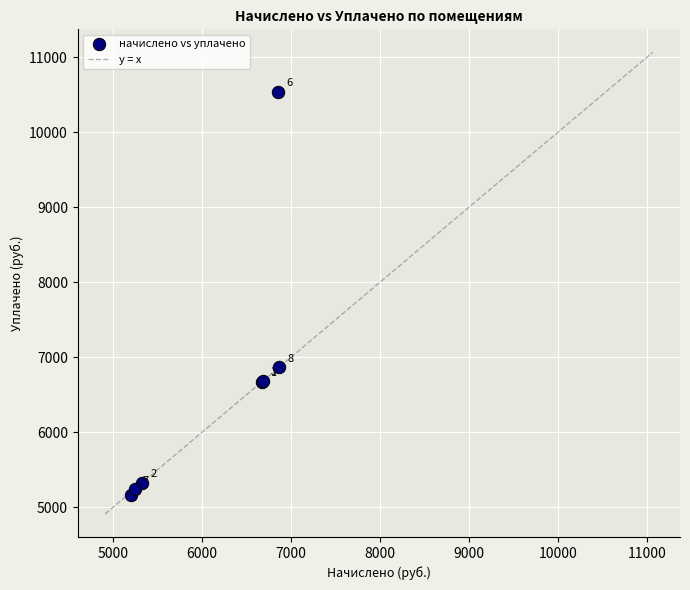

What Y value in the scatter plot is closest to 7853?

6868.3